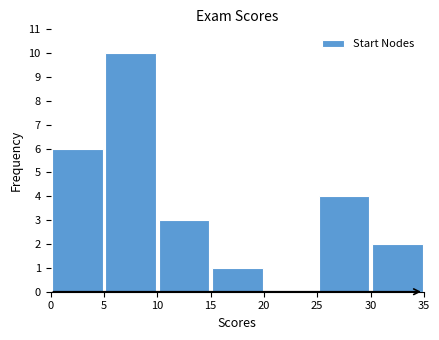

Reading left to right, transcribe this chart: for each bar, give the range it covers on the x-axis and its height. The values are not printed on the chart, so give them approximately, as read against the axis.

0 to 5: 6
5 to 10: 10
10 to 15: 3
15 to 20: 1
20 to 25: 0
25 to 30: 4
30 to 35: 2